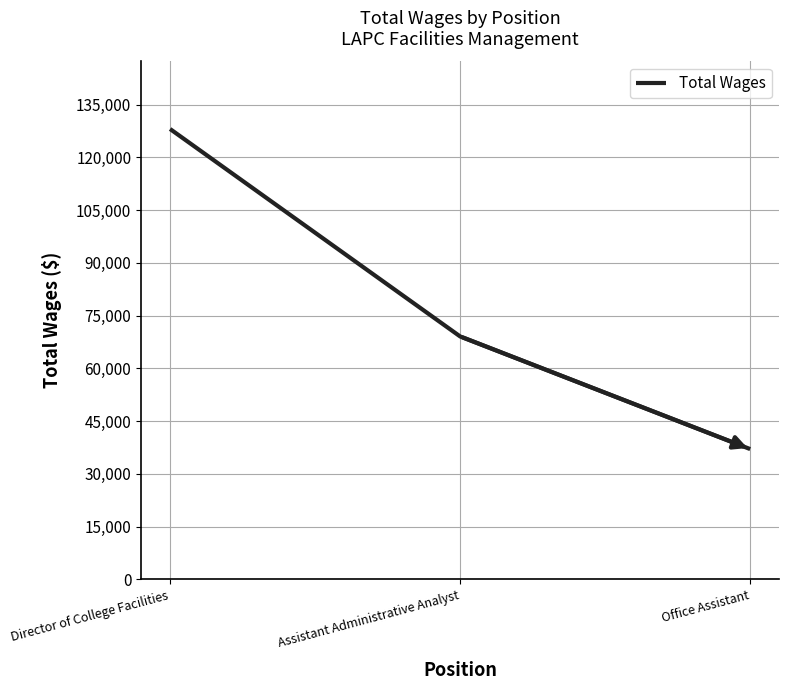

Rank the categories by value from highest to lowest.

Director of College Facilities, Assistant Administrative Analyst, Office Assistant